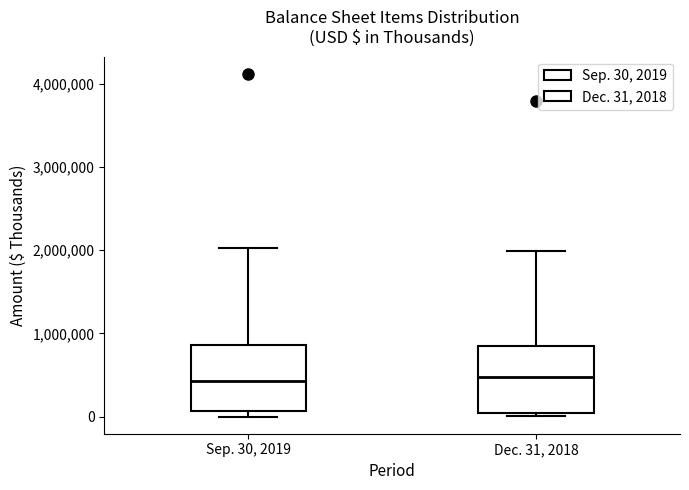

Reading left to right, transcribe this box plot: for each box, give where its median line is, the range the box spans, and where its two whiskers end, as read against the y-axis. The values are not printed on the chart, so give them approximately, as read against the axis.

Sep. 30, 2019: median 400000, box 100000 to 900000, whiskers 0 to 2000000
Dec. 31, 2018: median 500000, box 0 to 800000, whiskers 0 (just below the box's lower edge) to 2000000